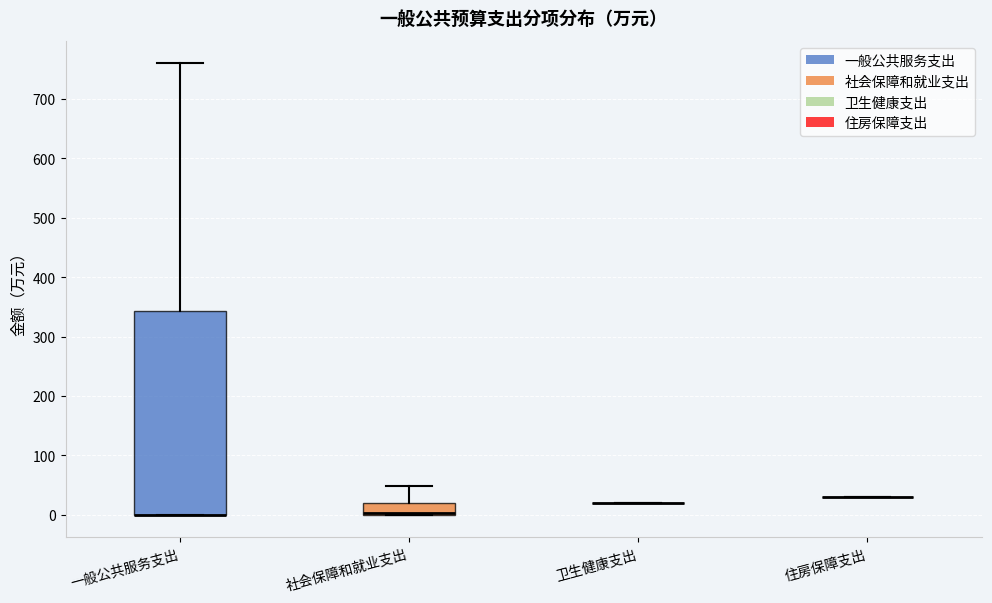

Reading left to right, read every box against the y-axis: the position of its median line, the range the box covers, and the ends of its whiskers. The values are not printed on the chart, so give them approximately, as read against the axis.

一般公共服务支出: median 0 (drawn on the box's lower edge), box 0 to 340, whiskers 0 to 760
社会保障和就业支出: median 0 (drawn on the box's lower edge), box 0 to 20, whiskers 0 to 50
卫生健康支出: box collapsed to a line at 20, whiskers 20 to 20
住房保障支出: box collapsed to a line at 30, whiskers 30 to 30